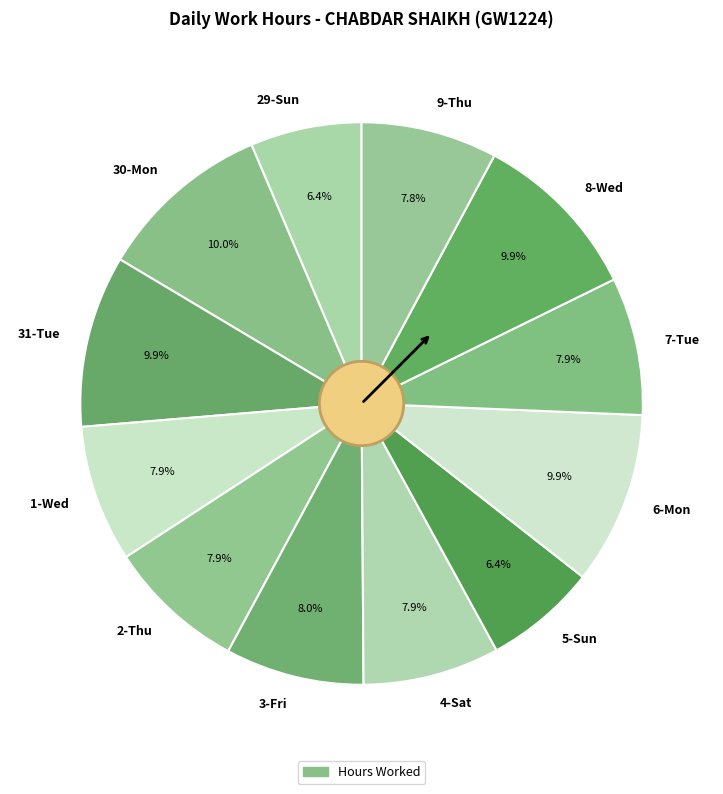

Which has a higher value, 9-Thu or 31-Tue?

31-Tue